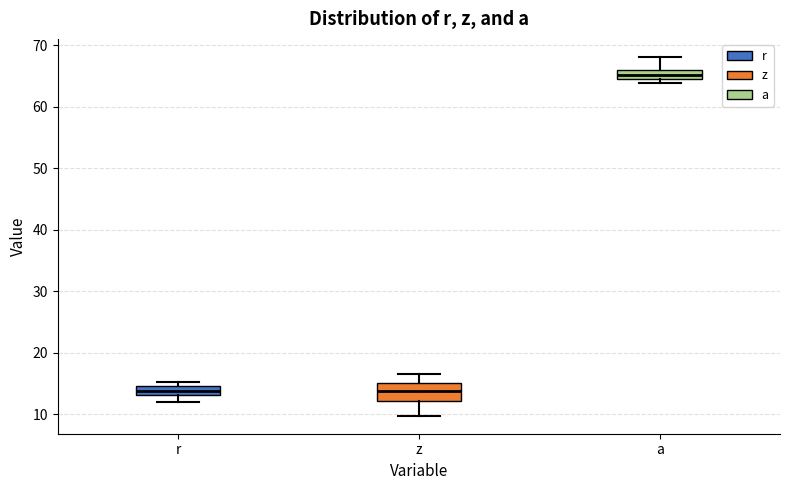

Comparing the boxes themselves (not the whiskers), which one is the tallest?

z